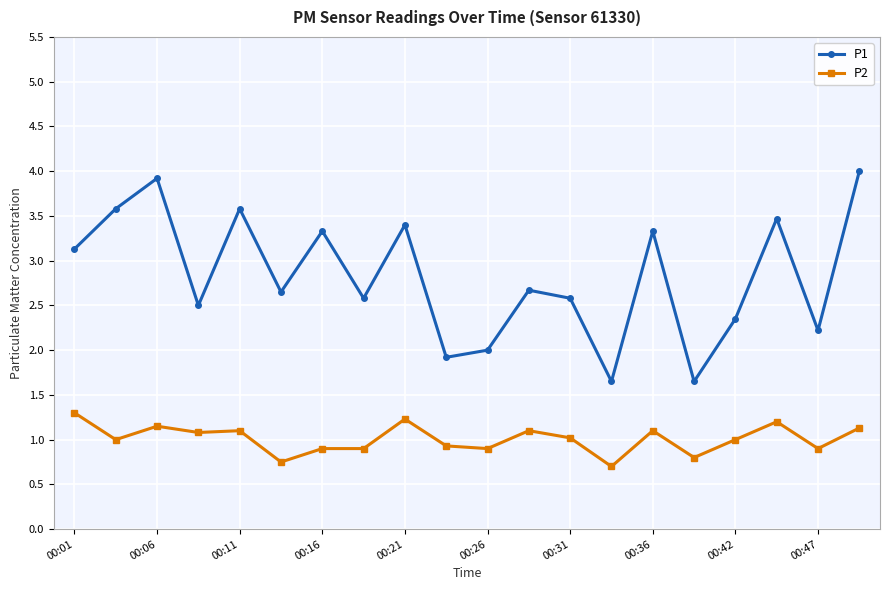

Which series has the largest range (max minus min)?

P1